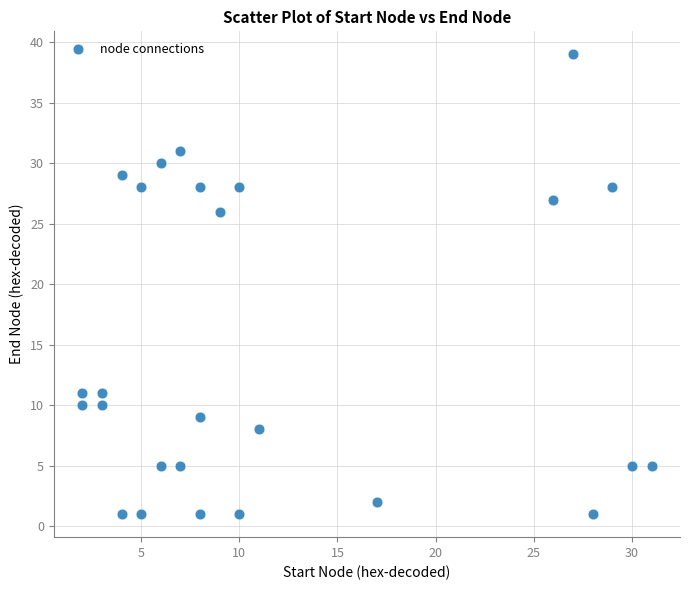

What Y value in the scatter plot is closest to 20?

26